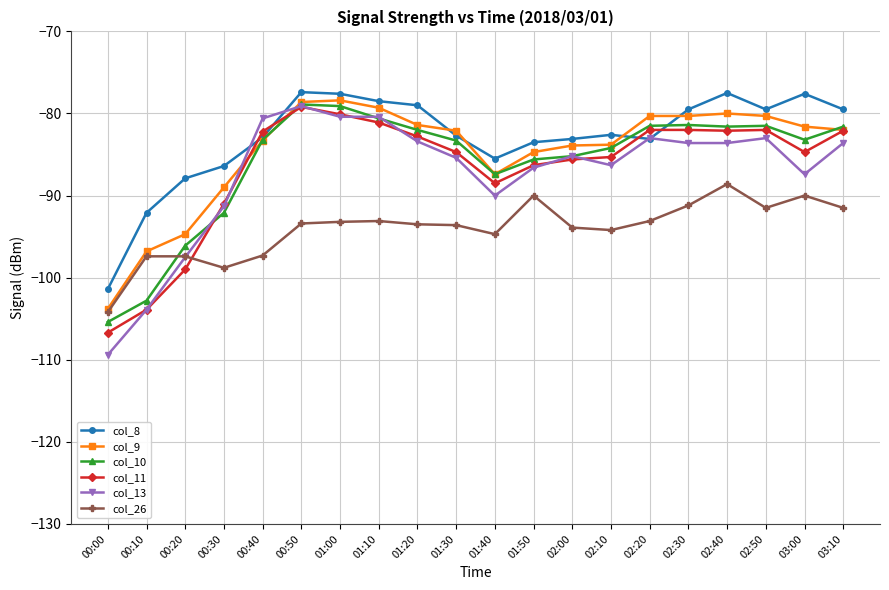

True or false: col_13 has more than 0 interior local peaks.

True